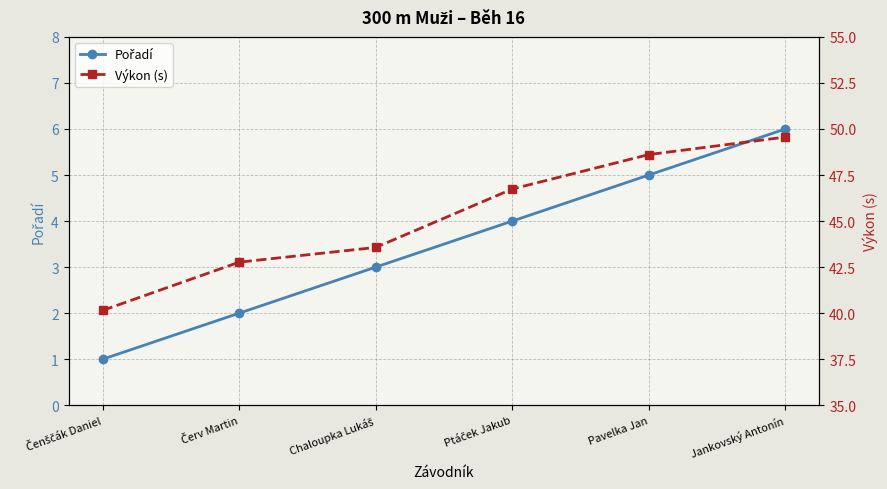

True or false: Výkon (s) has more than 2 interior local peaks.

False